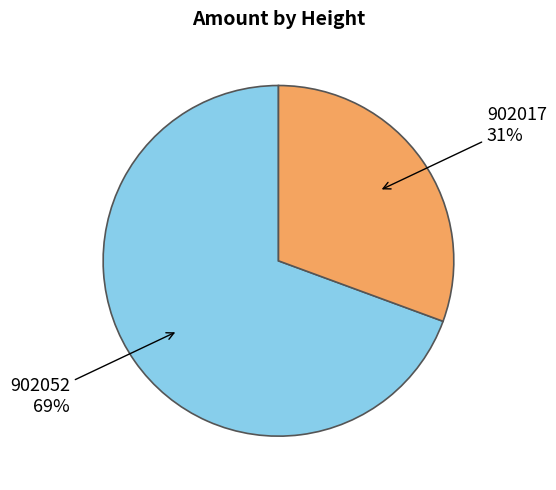

Which category has the smallest portion of the pie?

902017